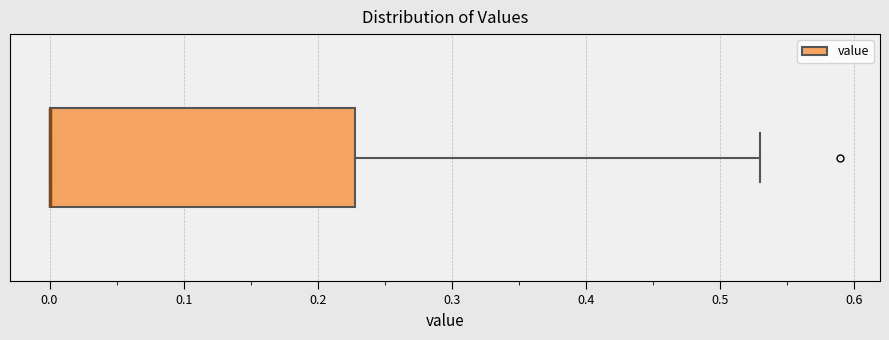

Where is the left edge of the box on the x-axis? The values are not printed on the chart, so give them approximately, as read against the axis.

0.00